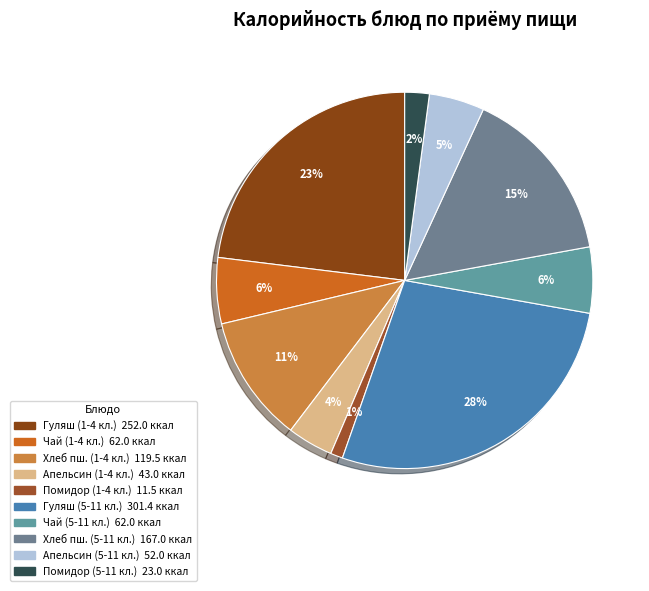

Is there a majority slice in this chart?

No